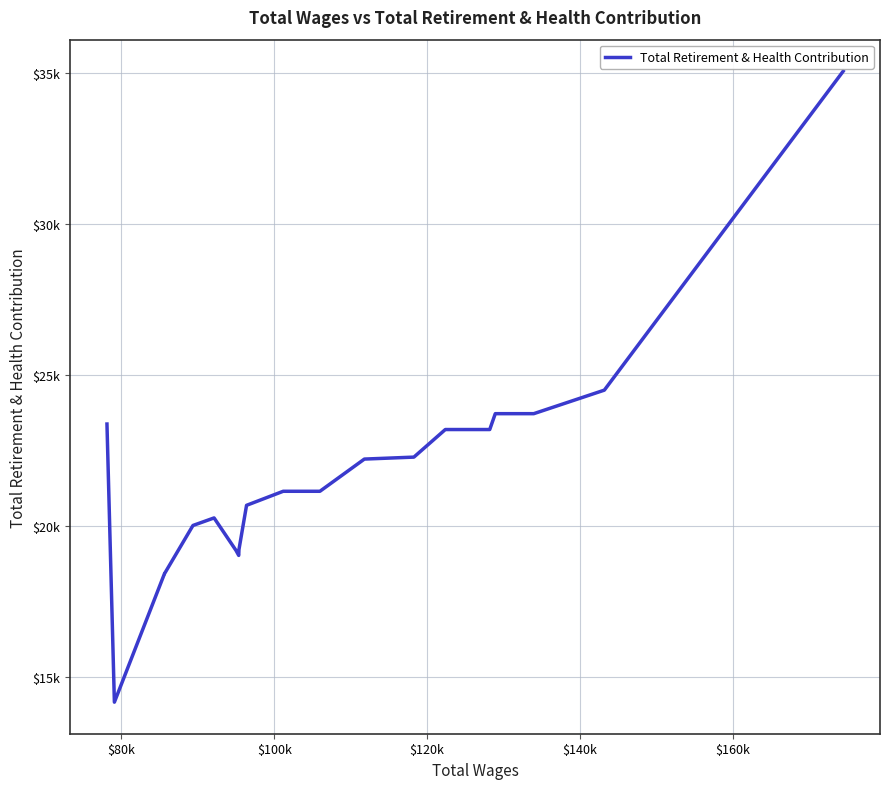

How many data points does each series have?

20